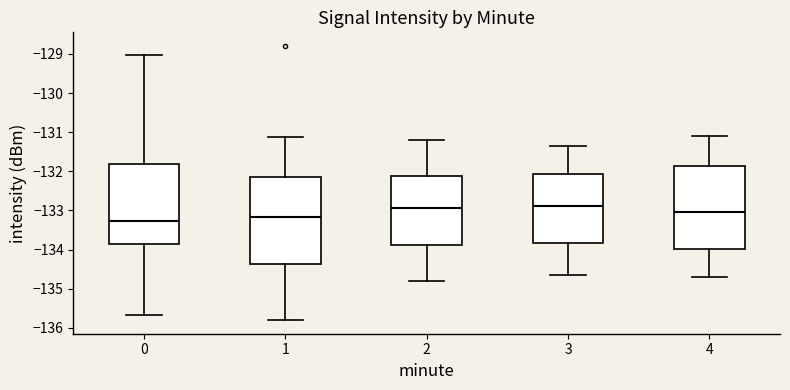

Where is the upper edge of the box at x = 2 on the y-axis? The values are not printed on the chart, so give them approximately, as read against the axis.

-132.1